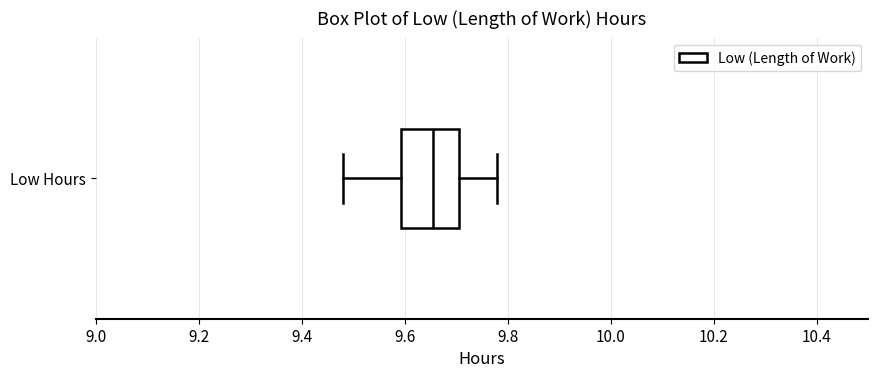

Transcribe this box plot: give where the median line is, the range the box spans, and where the two whiskers end, as read against the x-axis. The values are not printed on the chart, so give them approximately, as read against the axis.

median 9.66, box 9.60 to 9.70, whiskers 9.48 to 9.78